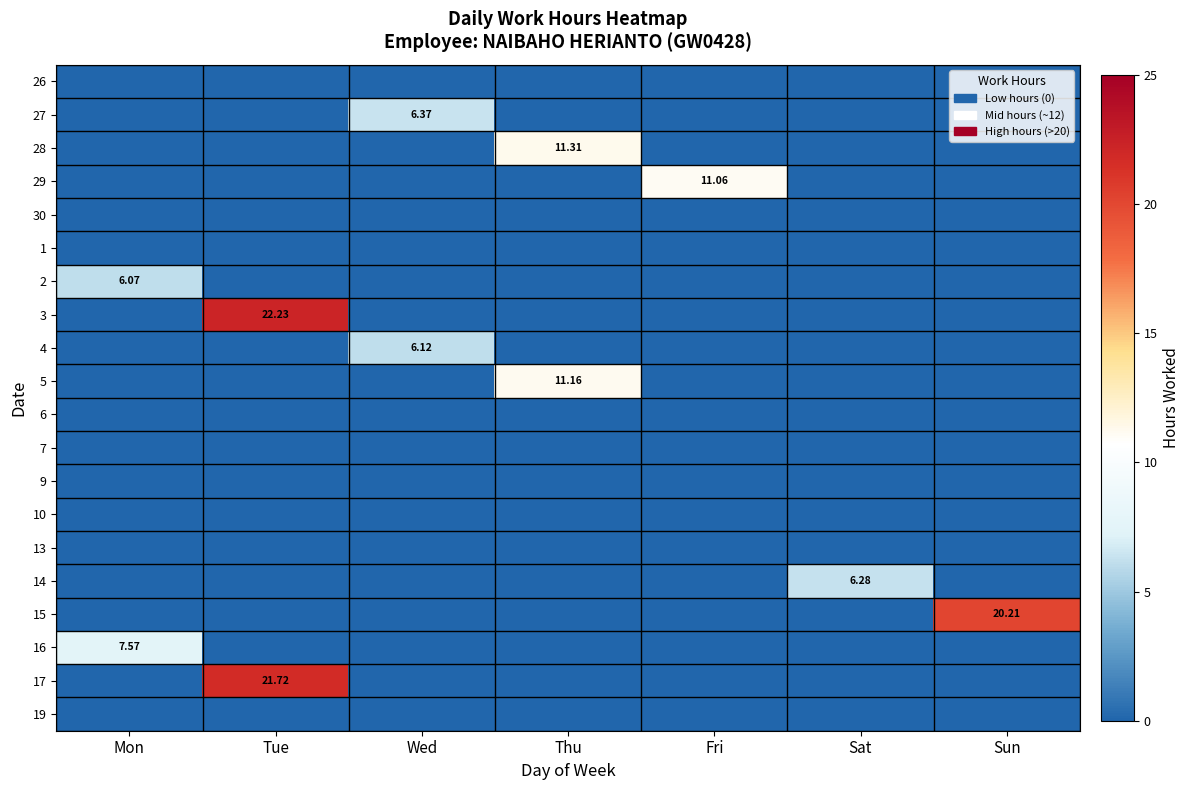

The 2 series shows 0.0 at Wed. True or false?

True